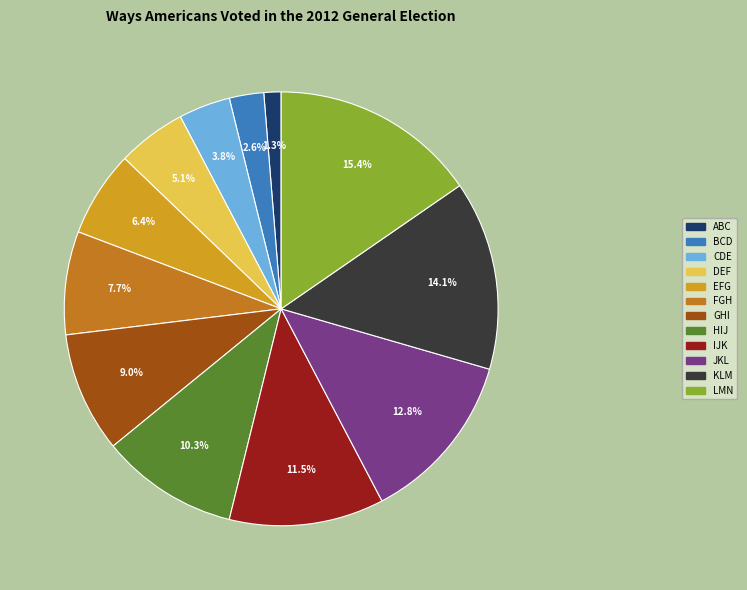

Which has a higher value, HIJ or CDE?

HIJ